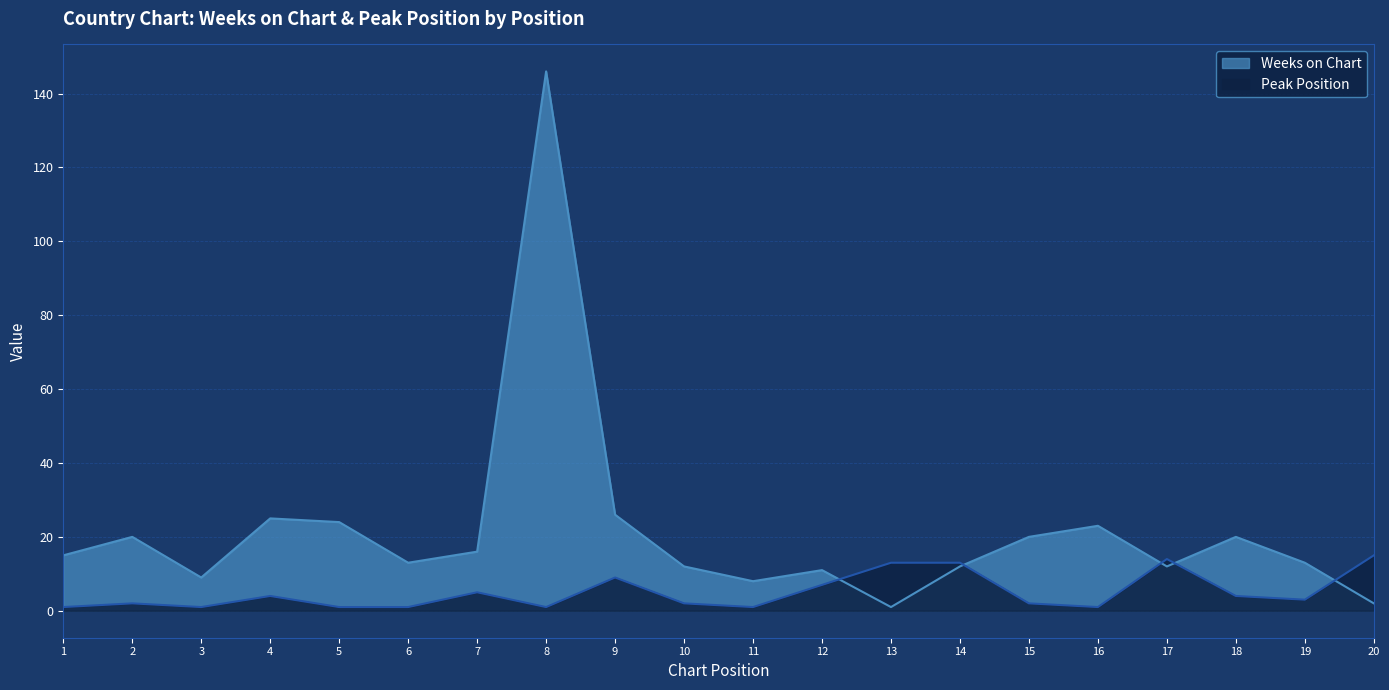

How many values in the Weeks on Chart series exceed 15?

9